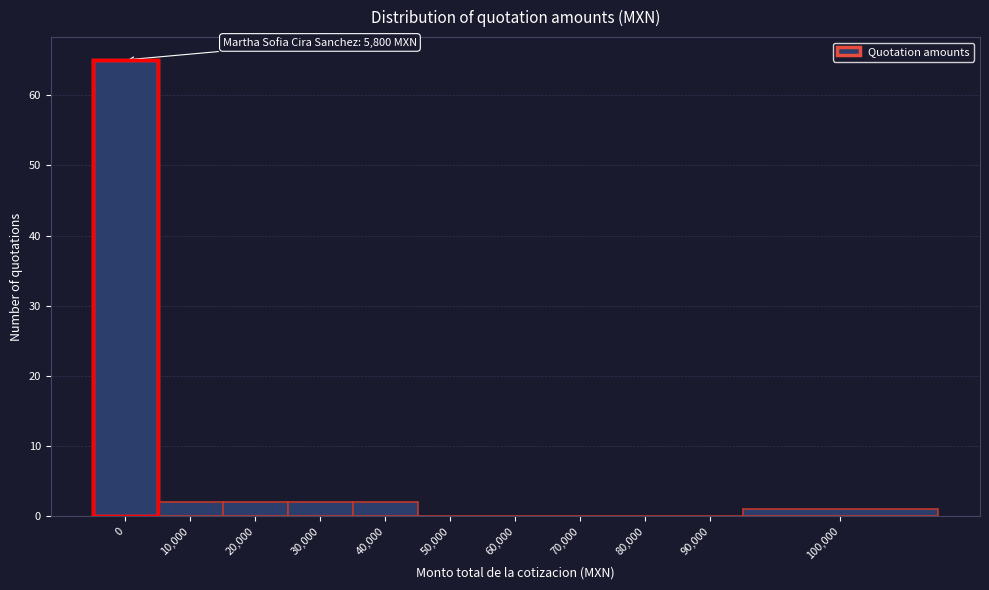

Reading left to right, transcribe all the data shown in this chart.

0=65	10,000=2	20,000=2	30,000=2	40,000=2	50,000=0	60,000=0	70,000=0	80,000=0	90,000=0	100,000=1